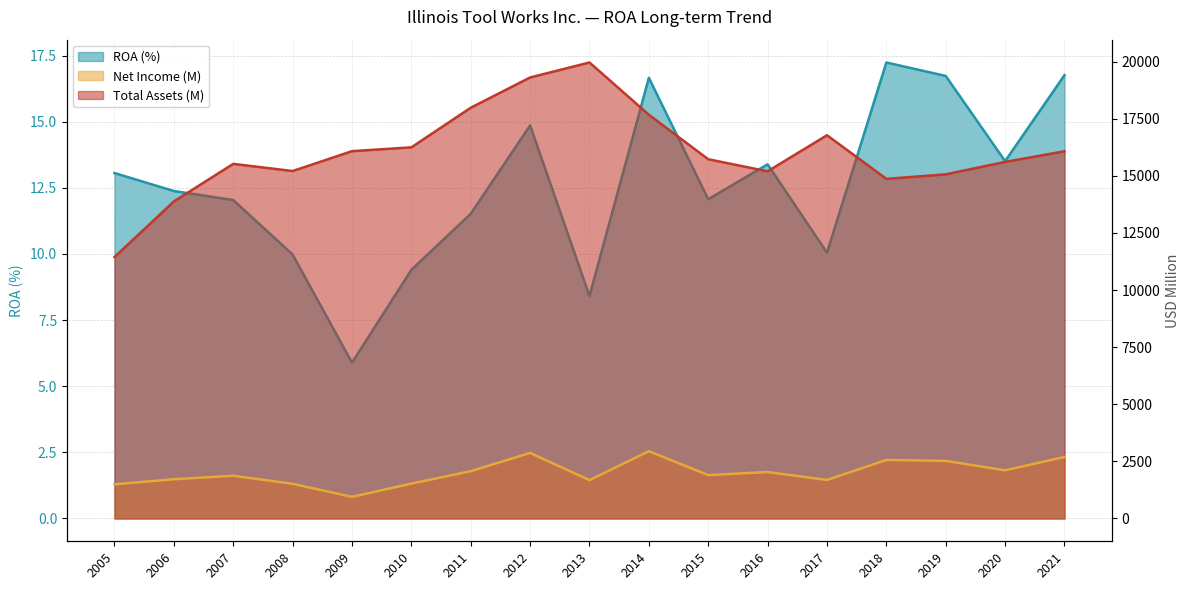

Does the chart display data point markers on the line(s)?

No